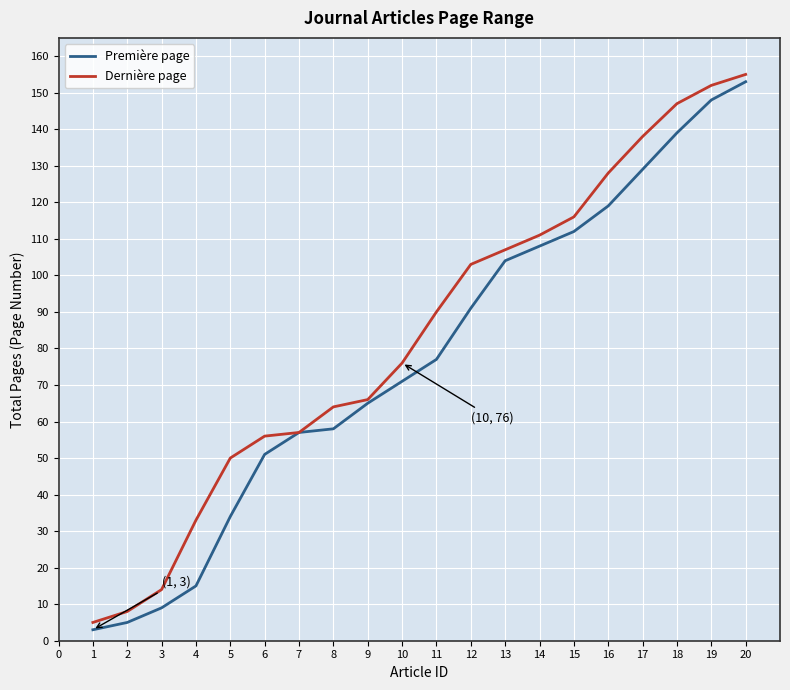

At 16, list the series in order from largest to smallest.

Dernière page, Première page